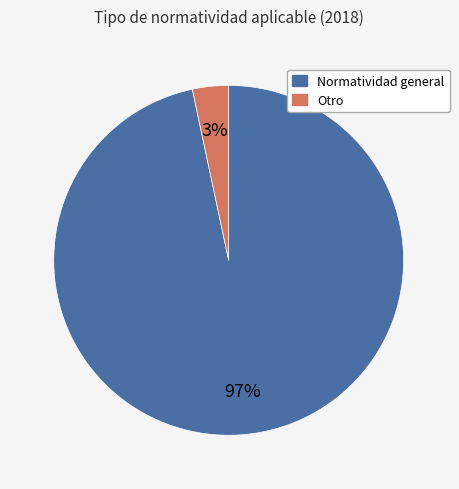

Does any single category account for the majority?

Yes